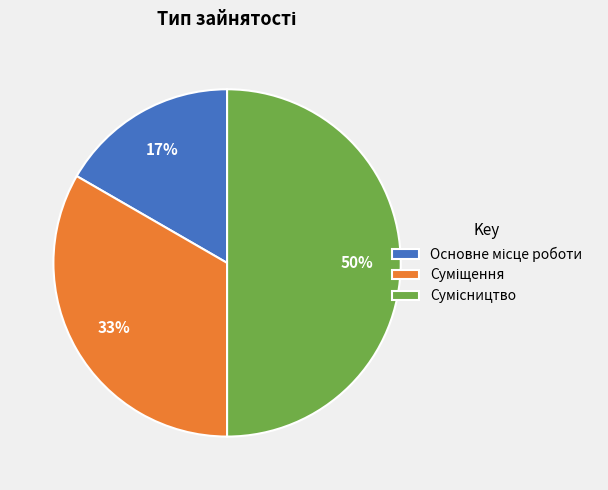

To the nearest percent, what is the average slice percentage?

33%